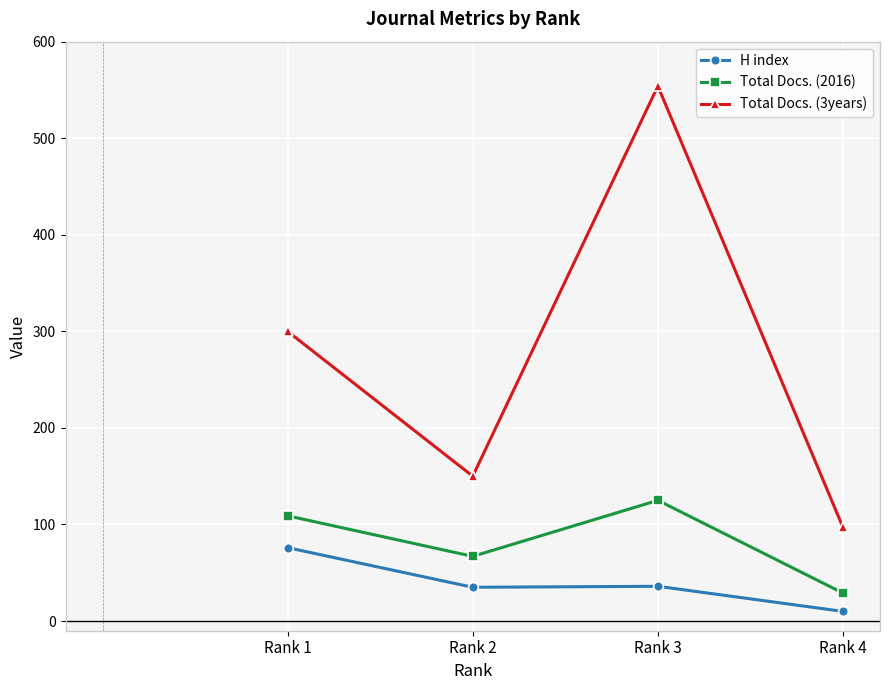

Rank the series by their maximum value, from highest to lowest.

Total Docs. (3years), Total Docs. (2016), H index